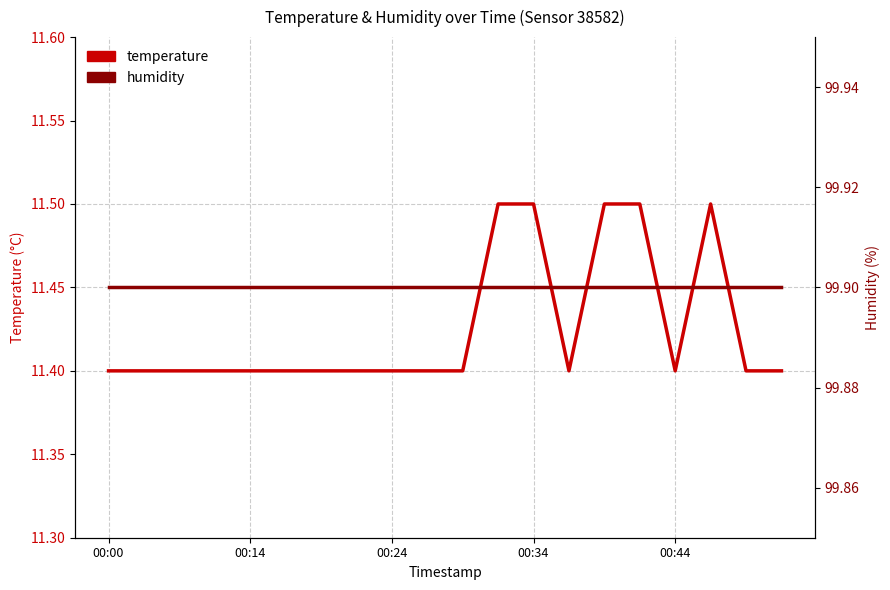

List the series in order of their peak value, highest first.

humidity, temperature